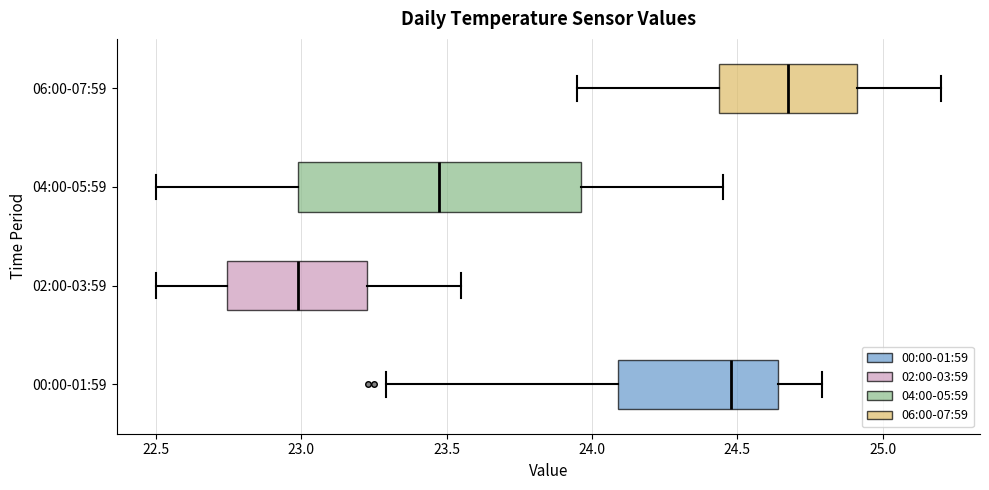

Where does the right whisker of the box for 02:00-03:59 end on the x-axis? The values are not printed on the chart, so give them approximately, as read against the axis.

23.55